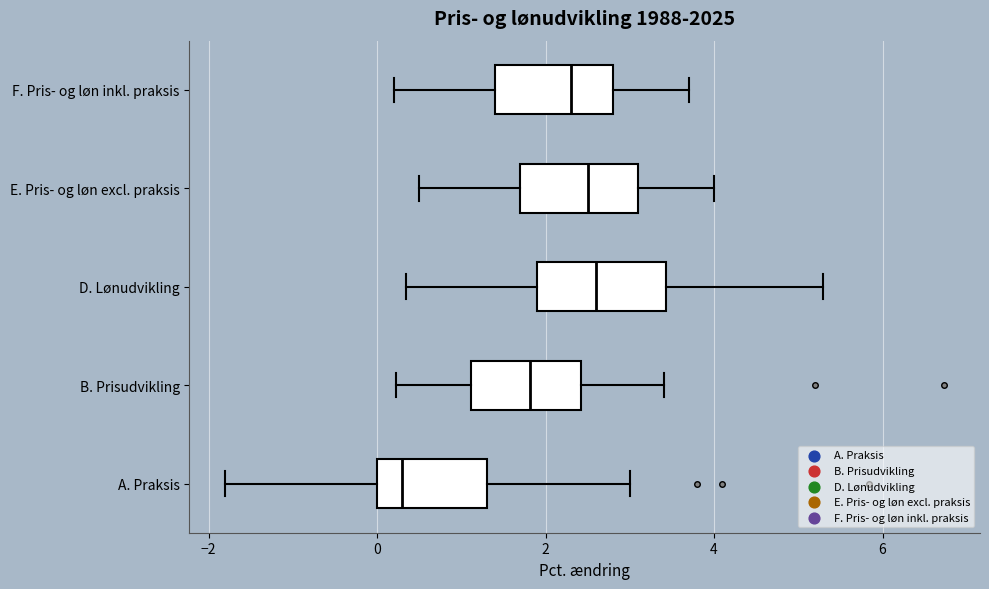

Reading bottom to top, read every box against the x-axis: the position of its median line, the range the box covers, and the ends of its whiskers. The values are not printed on the chart, so give them approximately, as read against the axis.

A. Praksis: median 0.4, box 0.0 to 1.4, whiskers -1.8 to 3.0
B. Prisudvikling: median 1.8, box 1.2 to 2.4, whiskers 0.2 to 3.4
D. Lønudvikling: median 2.6, box 2.0 to 3.4, whiskers 0.4 to 5.2
E. Pris- og løn excl. praksis: median 2.6, box 1.8 to 3.2, whiskers 0.6 to 4.0
F. Pris- og løn inkl. praksis: median 2.4, box 1.4 to 2.8, whiskers 0.2 to 3.8